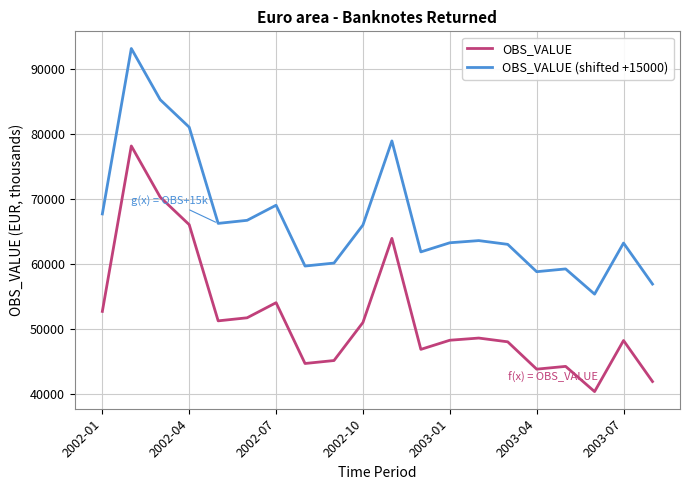

What is the greatest value displayed?

93142.5